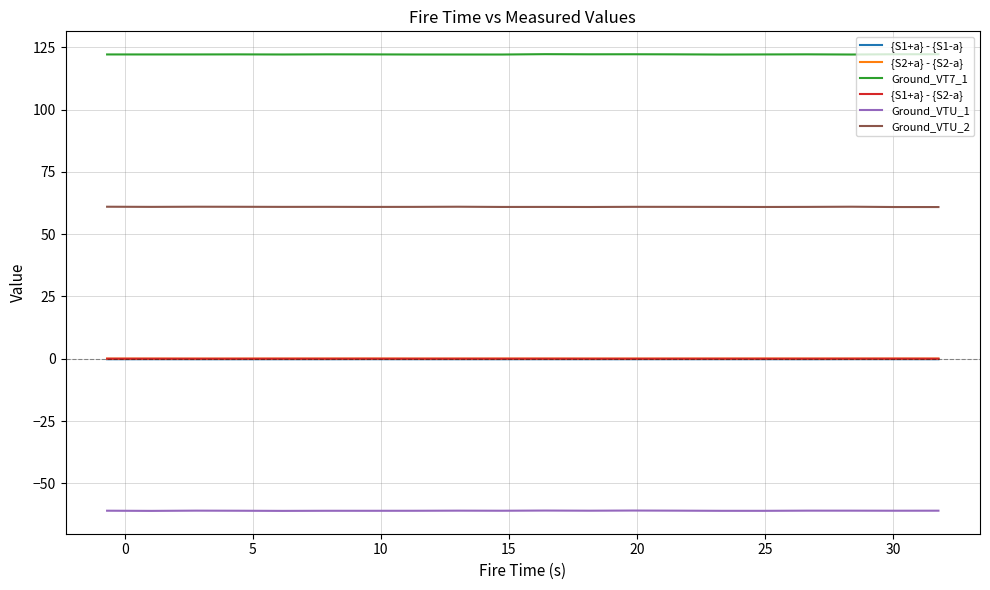

True or false: Ground_VTU_2 and Ground_VT7_1 intersect in this chart.

False